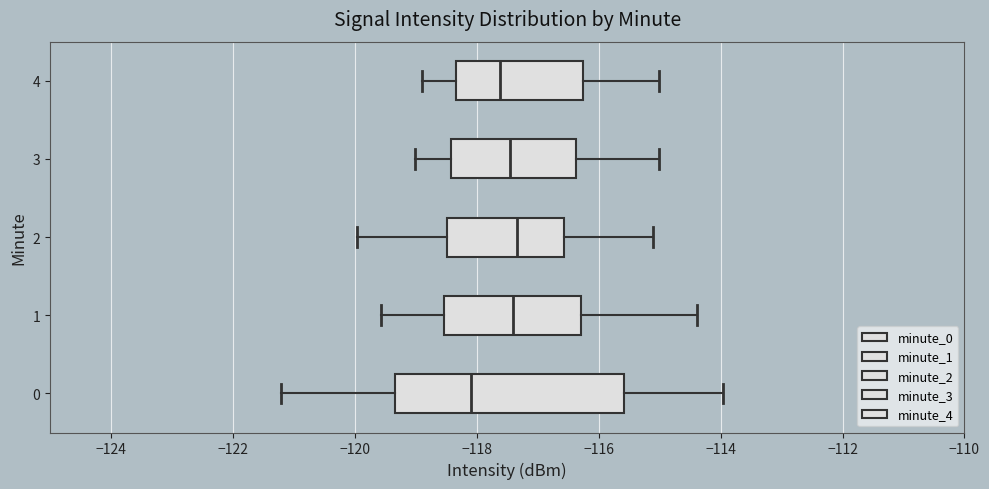

Which box has the furthest to the left median line?

0